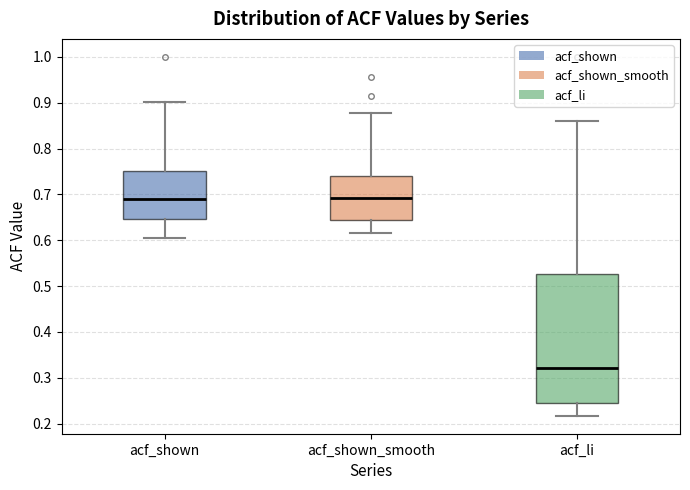

Reading left to right, read every box against the y-axis: the position of its median line, the range the box covers, and the ends of its whiskers. The values are not printed on the chart, so give them approximately, as read against the axis.

acf_shown: median 0.69, box 0.65 to 0.75, whiskers 0.61 to 0.90
acf_shown_smooth: median 0.69, box 0.64 to 0.74, whiskers 0.62 to 0.88
acf_li: median 0.32, box 0.24 to 0.53, whiskers 0.22 to 0.86